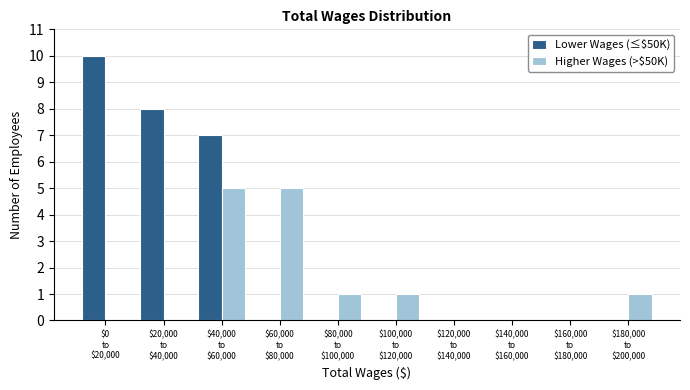

What is the sum of all Higher Wages (>$50K) values?

13